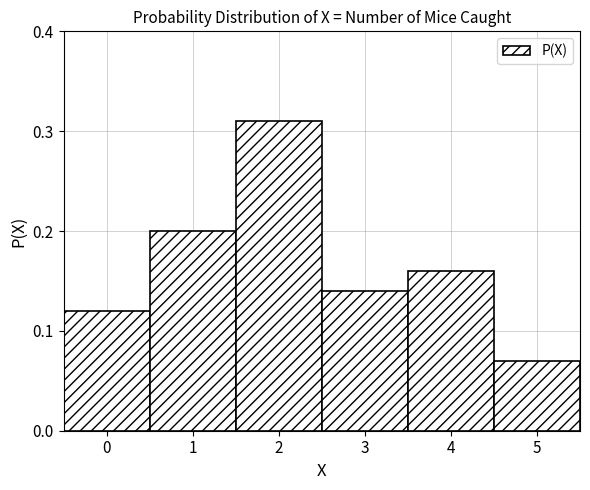

Reading left to right, transcribe this chart: for each bar, give the range it covers on the x-axis and its height. The values are not printed on the chart, so give them approximately, as read against the axis.

-0.5 to 0.5: 0.12
0.5 to 1.5: 0.20
1.5 to 2.5: 0.31
2.5 to 3.5: 0.14
3.5 to 4.5: 0.16
4.5 to 5.5: 0.07